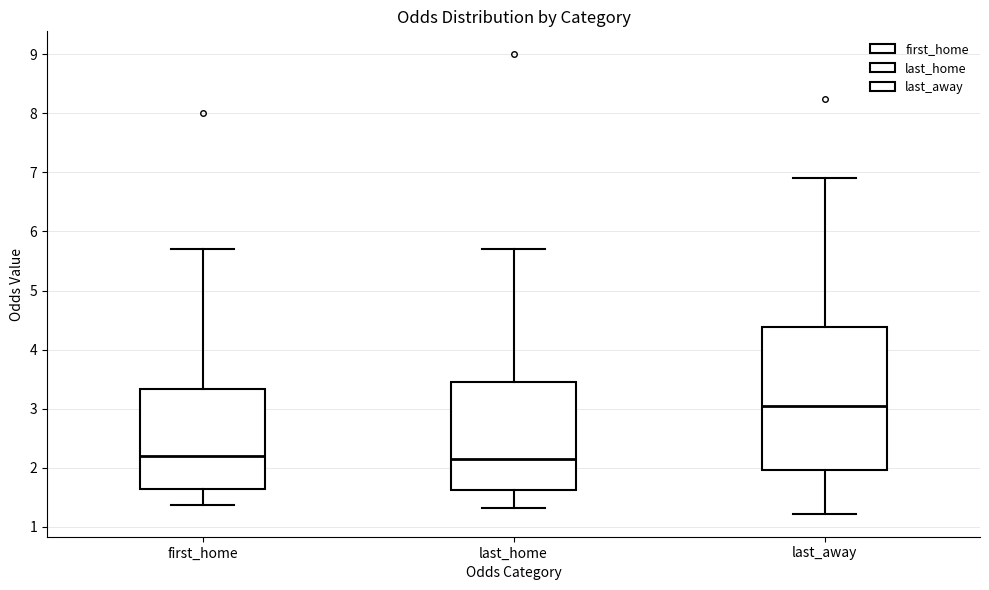

Reading left to right, transcribe this box plot: for each box, give where its median line is, the range the box spans, and where its two whiskers end, as read against the y-axis. The values are not printed on the chart, so give them approximately, as read against the axis.

first_home: median 2.2, box 1.6 to 3.3, whiskers 1.4 to 5.7
last_home: median 2.1, box 1.6 to 3.5, whiskers 1.3 to 5.7
last_away: median 3.1, box 2.0 to 4.4, whiskers 1.2 to 6.9